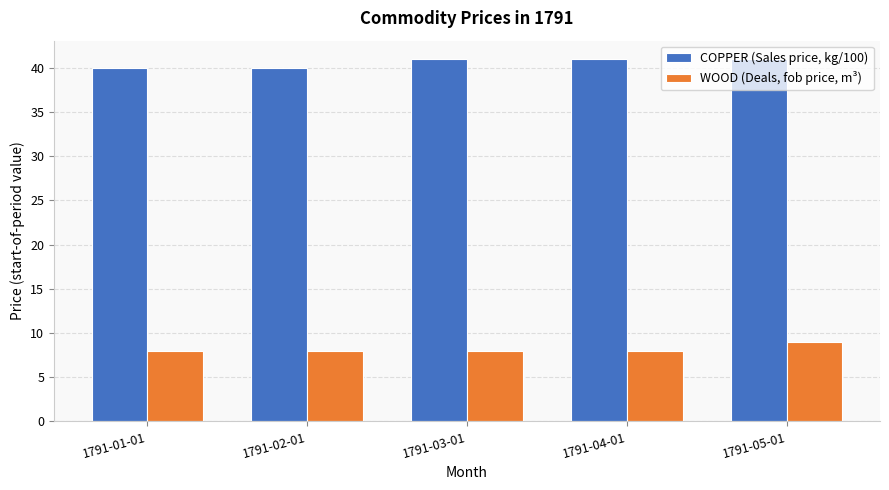

What position from the right is 1791-01-01?

5